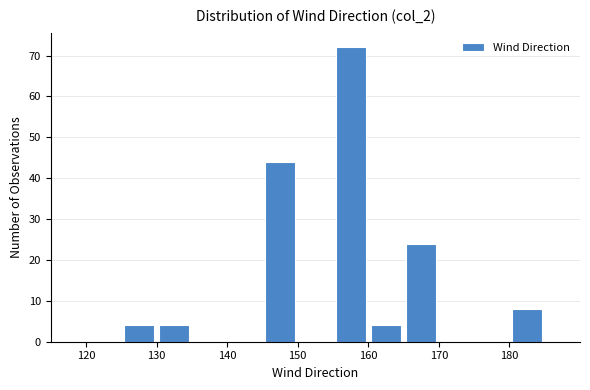

Which range on the x-axis has the tallest bar?

155 to 160